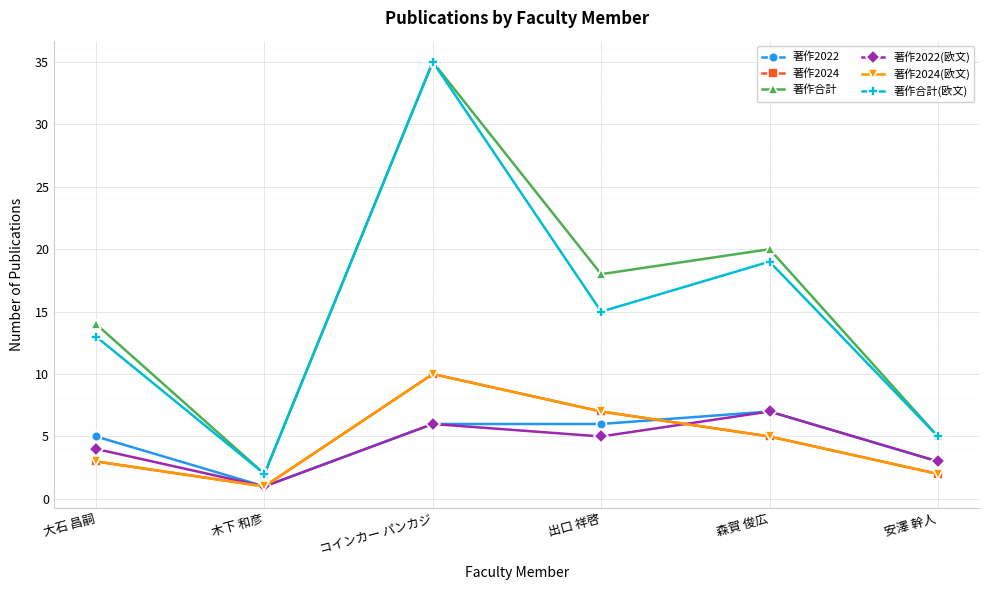

At which label is 著作2022 closest to 4?

大石 昌嗣